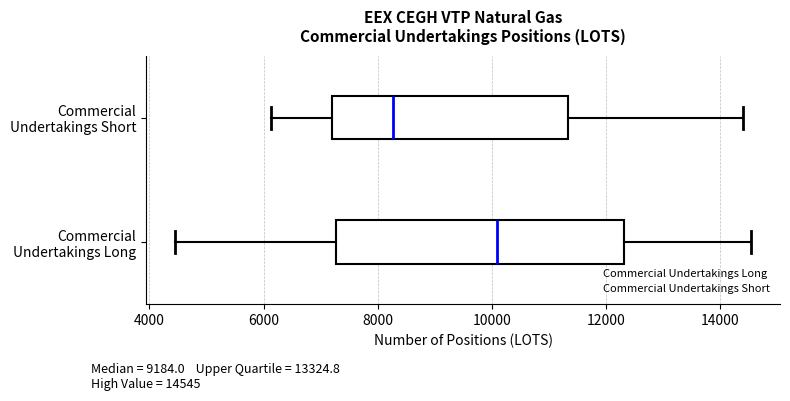

Reading bottom to top, transcribe this box plot: for each box, give where its median line is, the range the box spans, and where its two whiskers end, as read against the x-axis. The values are not printed on the chart, so give them approximately, as read against the axis.

Commercial Undertakings Long: median 10000, box 7200 to 12400, whiskers 4400 to 14600
Commercial Undertakings Short: median 8200, box 7200 to 11400, whiskers 6200 to 14400